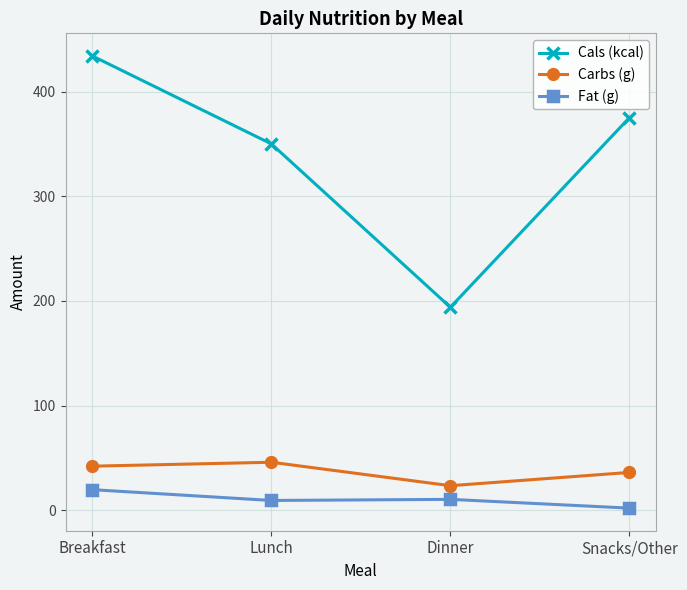

What is the spread (max minus min) of values at Snacks/Other?

372.8